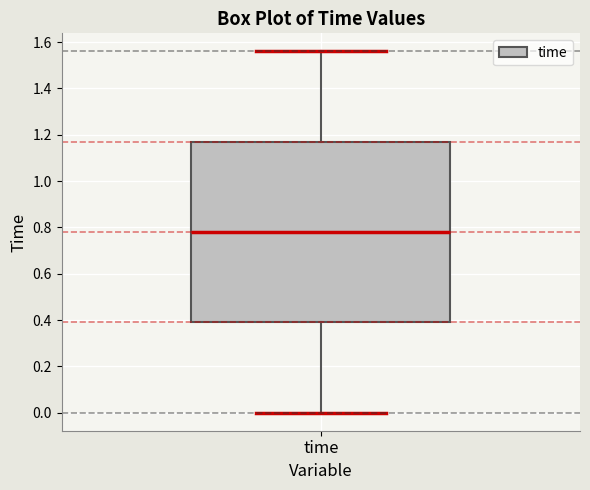

Transcribe this box plot: give where the median line is, the range the box spans, and where the two whiskers end, as read against the y-axis. The values are not printed on the chart, so give them approximately, as read against the axis.

median 0.78, box 0.40 to 1.18, whiskers 0.00 to 1.56